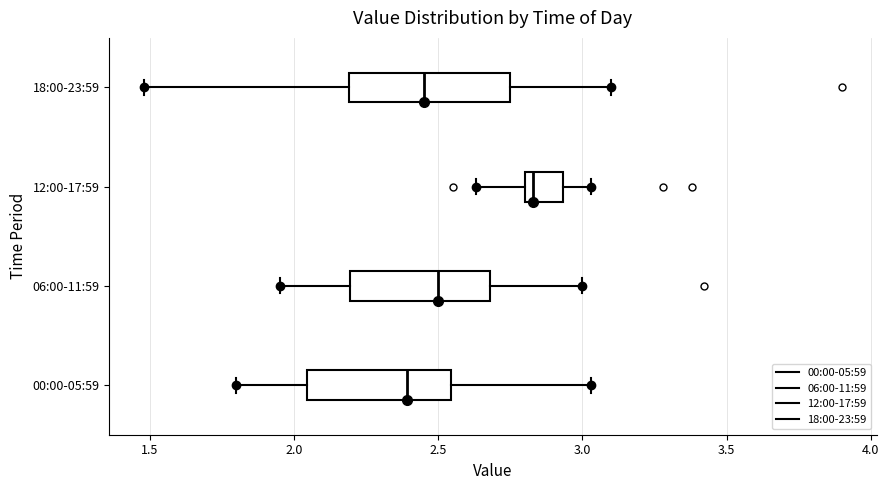

Reading bottom to top, read every box against the x-axis: the position of its median line, the range the box covers, and the ends of its whiskers. The values are not printed on the chart, so give them approximately, as read against the axis.

00:00-05:59: median 2.40, box 2.05 to 2.55, whiskers 1.80 to 3.05
06:00-11:59: median 2.50, box 2.20 to 2.70, whiskers 1.95 to 3.00
12:00-17:59: median 2.85, box 2.80 to 2.95, whiskers 2.65 to 3.05
18:00-23:59: median 2.45, box 2.20 to 2.75, whiskers 1.50 to 3.10